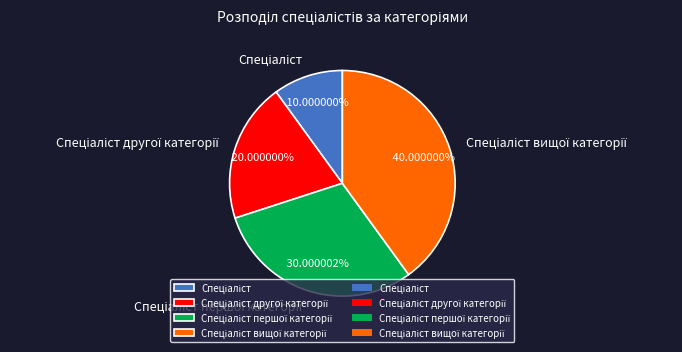

Is there any slice that represents more than half of the pie?

No